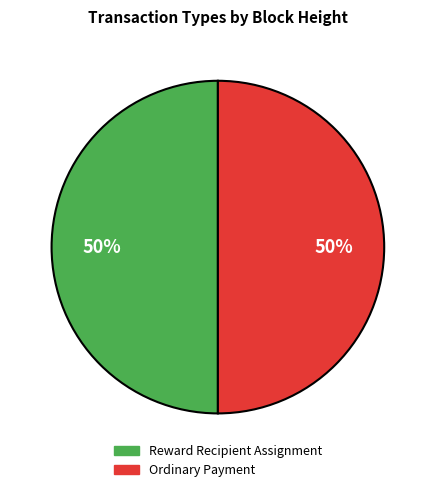

To the nearest percent, what is the average slice percentage?

50%